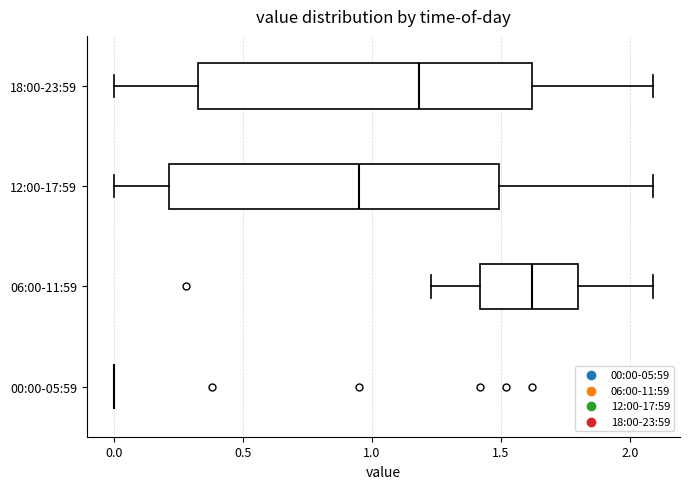

Reading bottom to top, read every box against the x-axis: the position of its median line, the range the box covers, and the ends of its whiskers. The values are not printed on the chart, so give them approximately, as read against the axis.

00:00-05:59: box collapsed to a line at 0.00, whiskers 0.00 to 0.00
06:00-11:59: median 1.60, box 1.40 to 1.80, whiskers 1.25 to 2.10
12:00-17:59: median 0.95, box 0.20 to 1.50, whiskers 0.00 to 2.10
18:00-23:59: median 1.20, box 0.35 to 1.60, whiskers 0.00 to 2.10